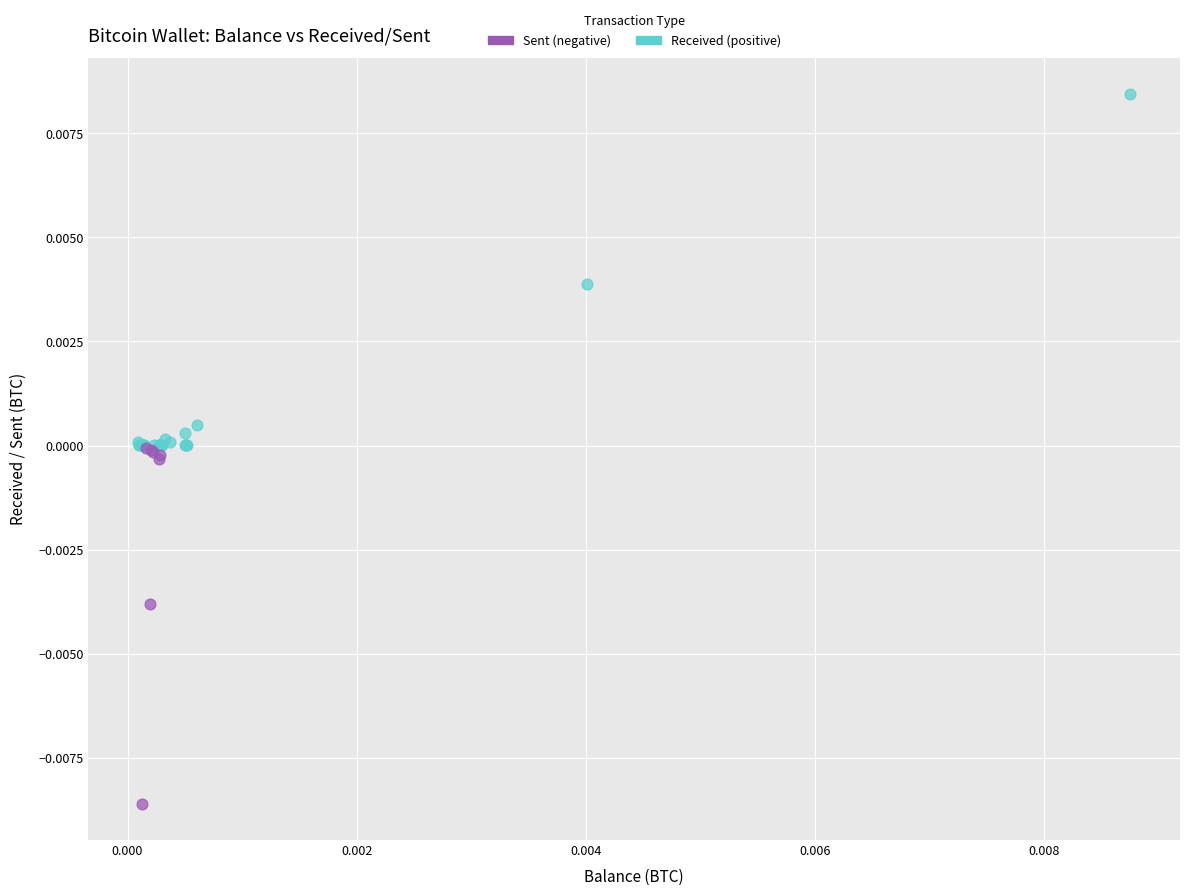

Which series contains the lowest Y value?

Sent (negative)